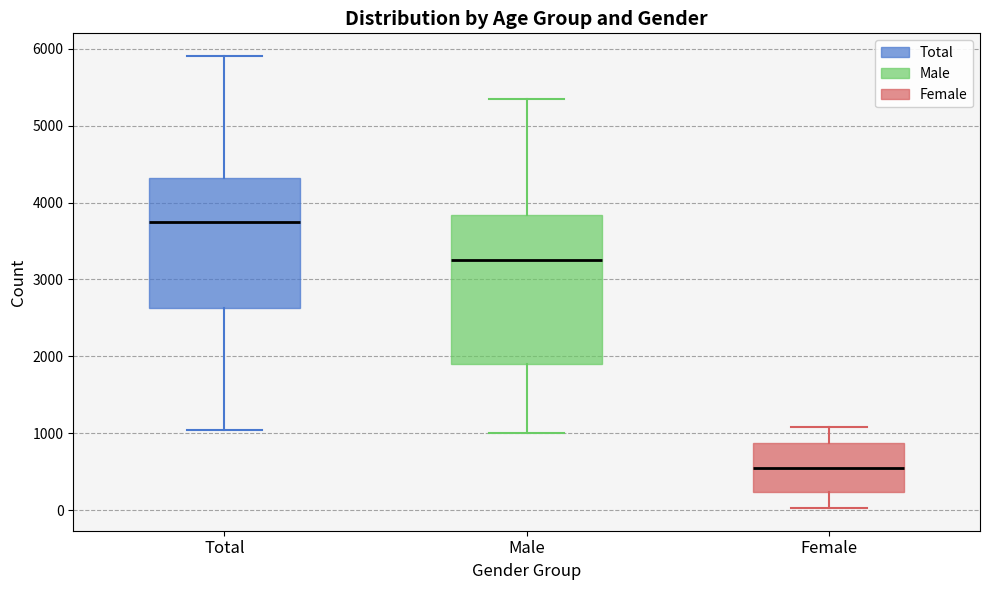

Which box has the highest median line?

Total